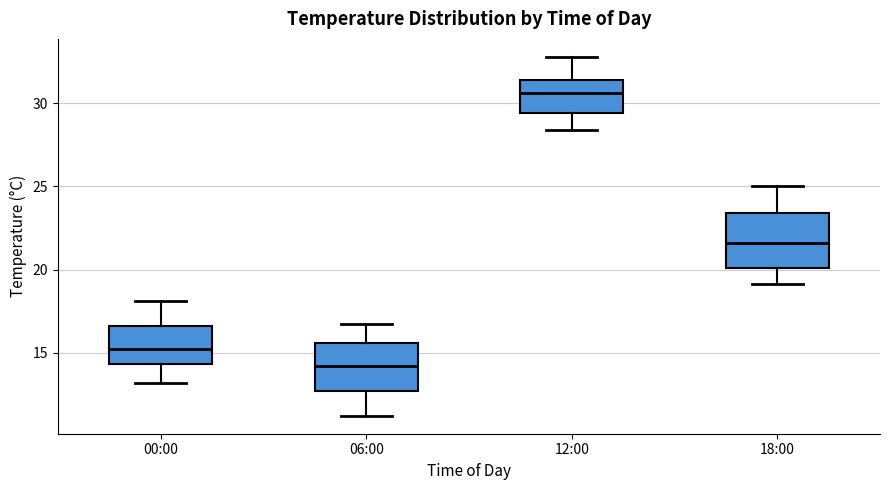

Reading left to right, transcribe this box plot: for each box, give where its median line is, the range the box spans, and where its two whiskers end, as read against the y-axis. The values are not printed on the chart, so give them approximately, as read against the axis.

00:00: median 15.0, box 14.5 to 16.5, whiskers 13.0 to 18.0
06:00: median 14.0, box 12.5 to 15.5, whiskers 11.0 to 16.5
12:00: median 30.5, box 29.5 to 31.5, whiskers 28.5 to 33.0
18:00: median 21.5, box 20.0 to 23.5, whiskers 19.0 to 25.0